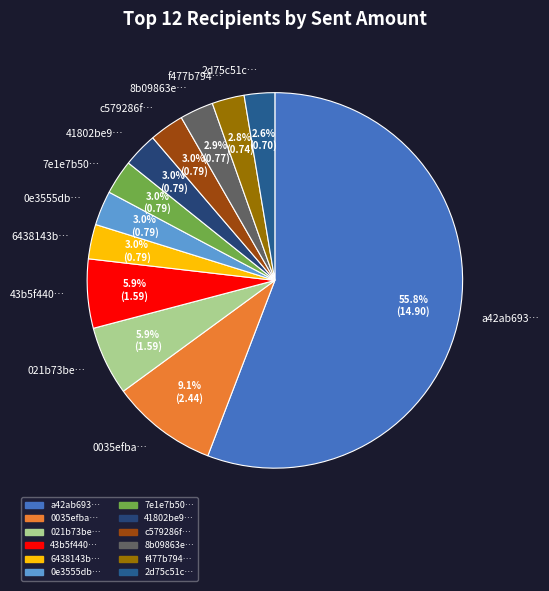

Which category has the biggest portion of the pie?

a42ab693…